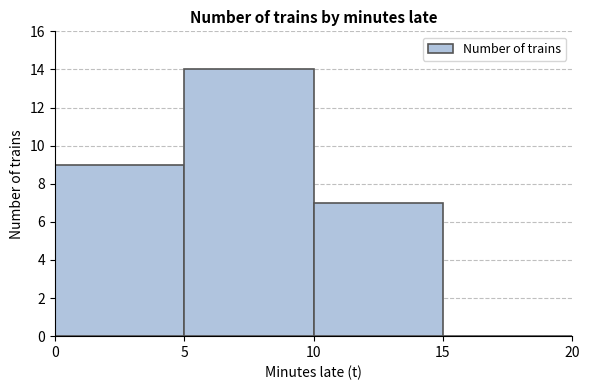

What is the height of the bar covering 0 to 5 on the x-axis? The values are not printed on the chart, so give them approximately, as read against the axis.

9